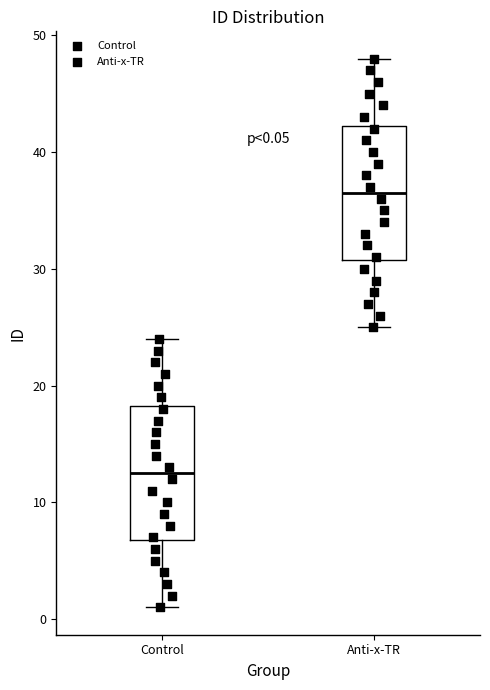

Which box's median line is the highest?

Anti-x-TR